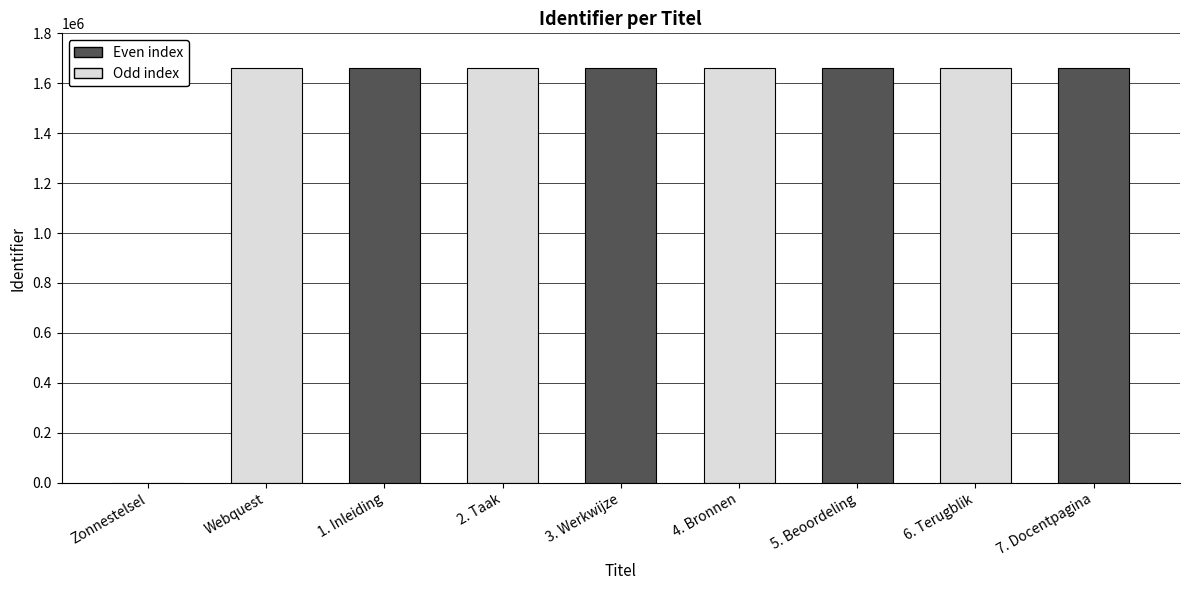

What is the maximum value shown in the chart?

1661442